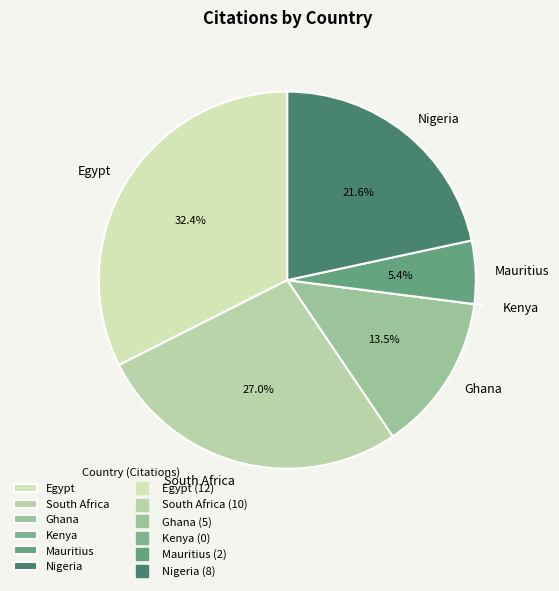

Combined, what portion of the pie is Egypt and South Africa?

59.5%